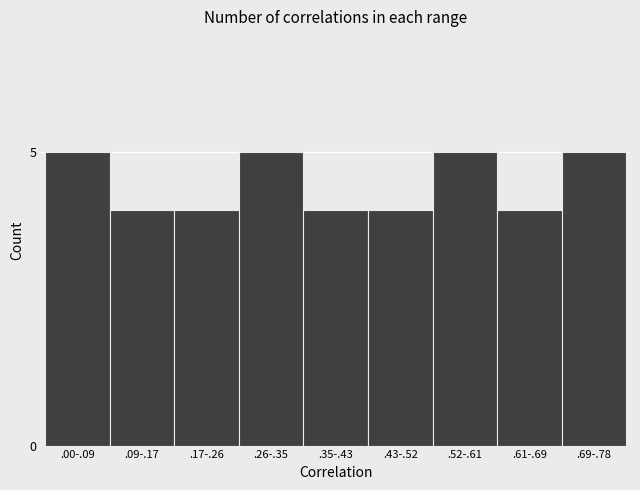

Reading right to left, list all the values displayed in this chart.

5	4	5	4	4	5	4	4	5